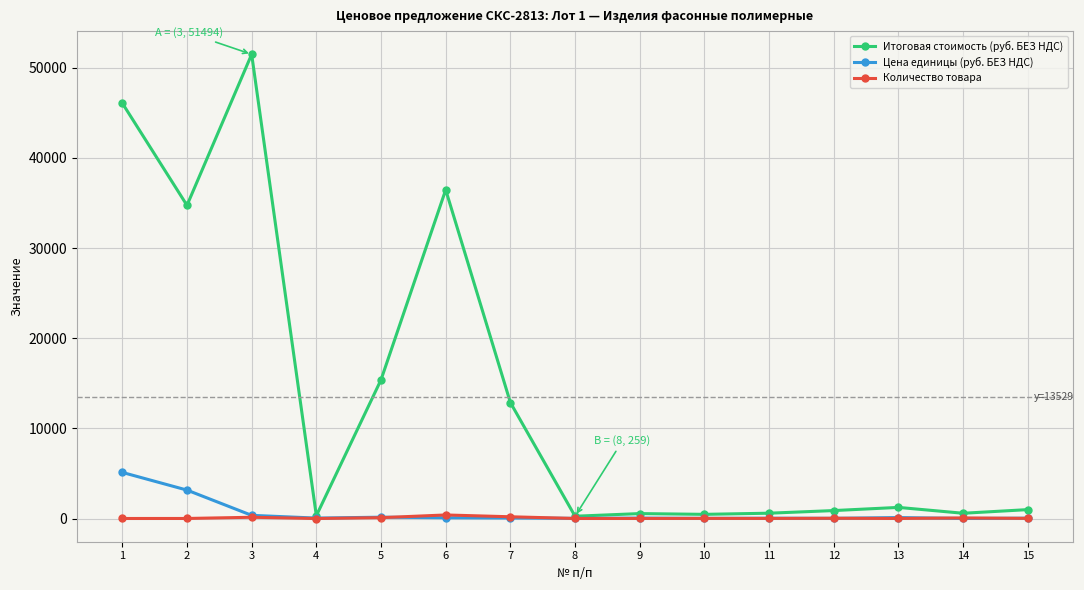

Which series changed the most between 2 and 14?

Итоговая стоимость (руб. БЕЗ НДС)